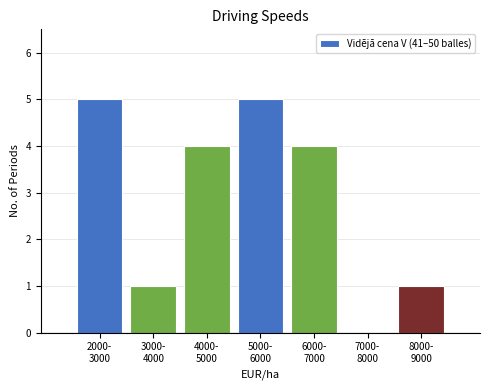

What is the sum of all values?

20